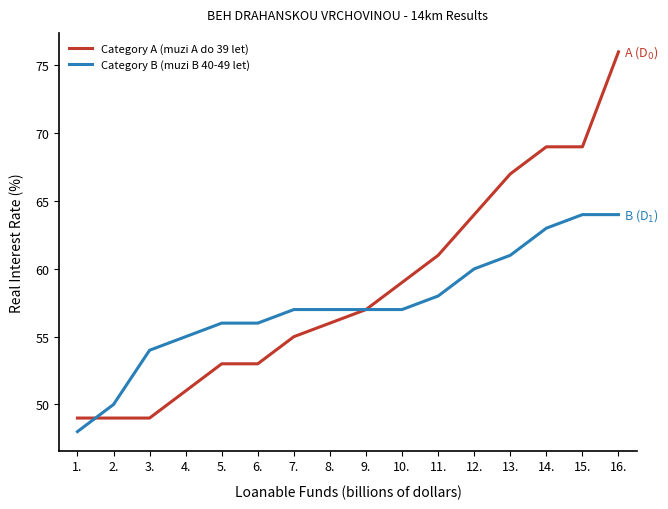

What position from the left is 10.?

10